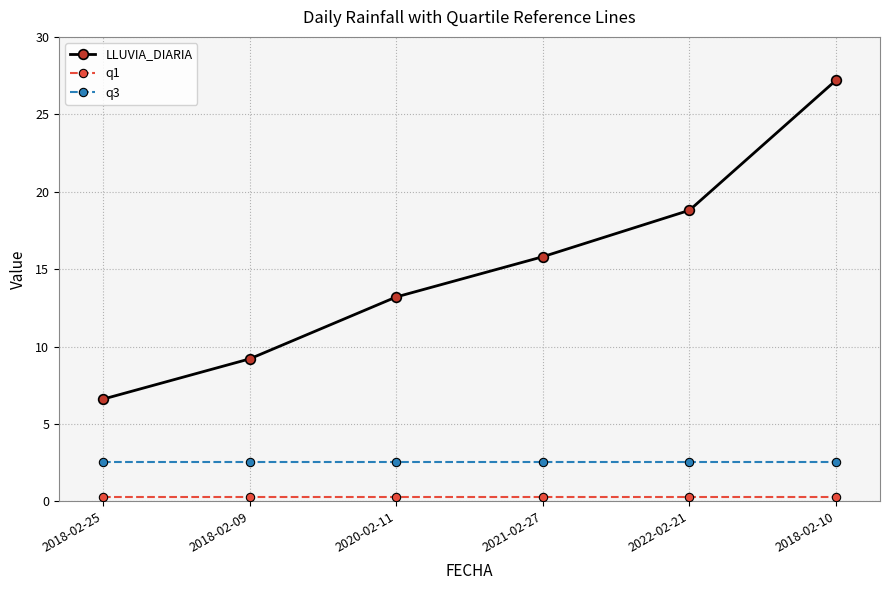

How many lines are shown in the chart?

3